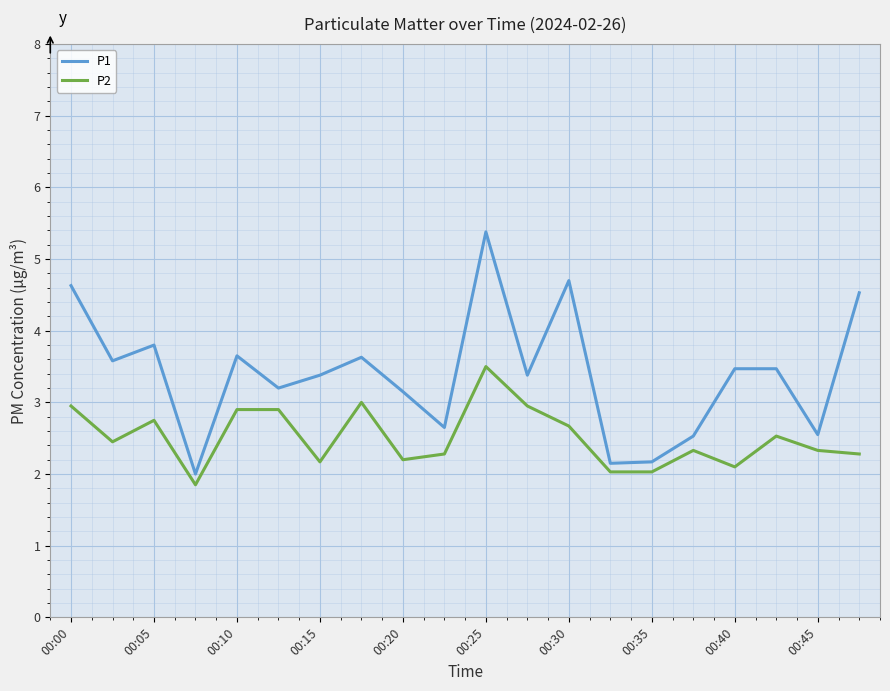

What is the greatest value displayed?

5.4